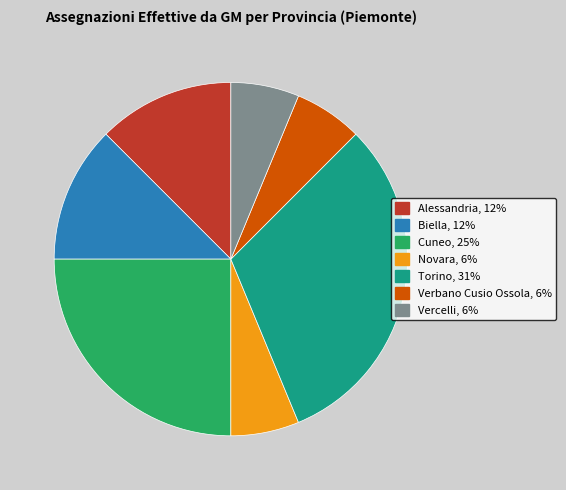

Is there a majority slice in this chart?

No